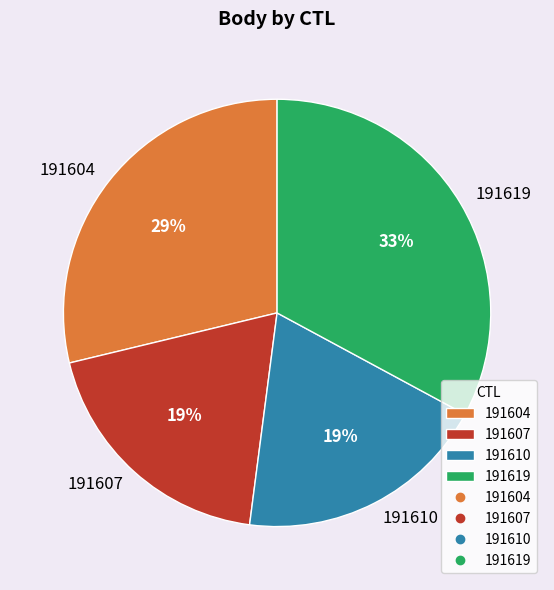

The 191604 slice represents 29% of the pie. True or false?

True